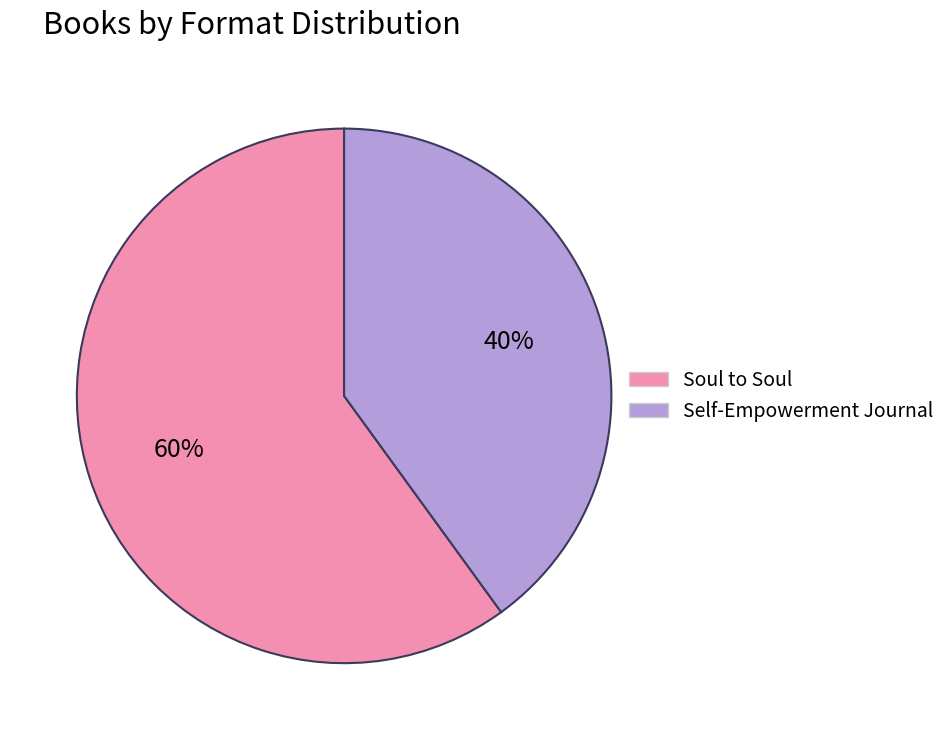

To the nearest percent, what is the difference between the largest and smallest slice percentages?

20%